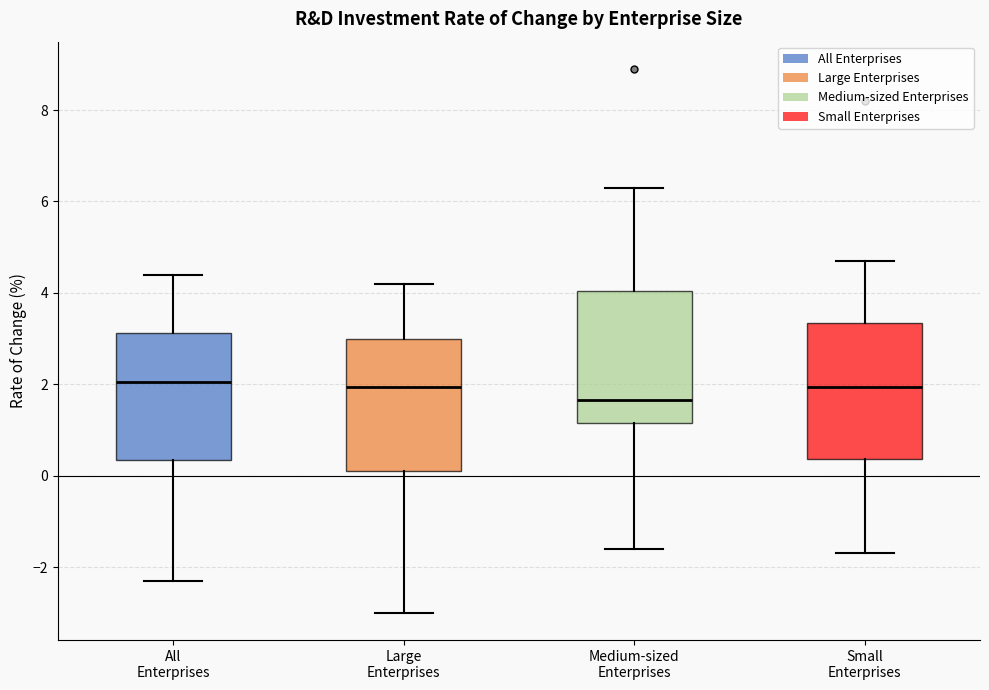

Where is the upper edge of the box for All Enterprises on the y-axis? The values are not printed on the chart, so give them approximately, as read against the axis.

3.2